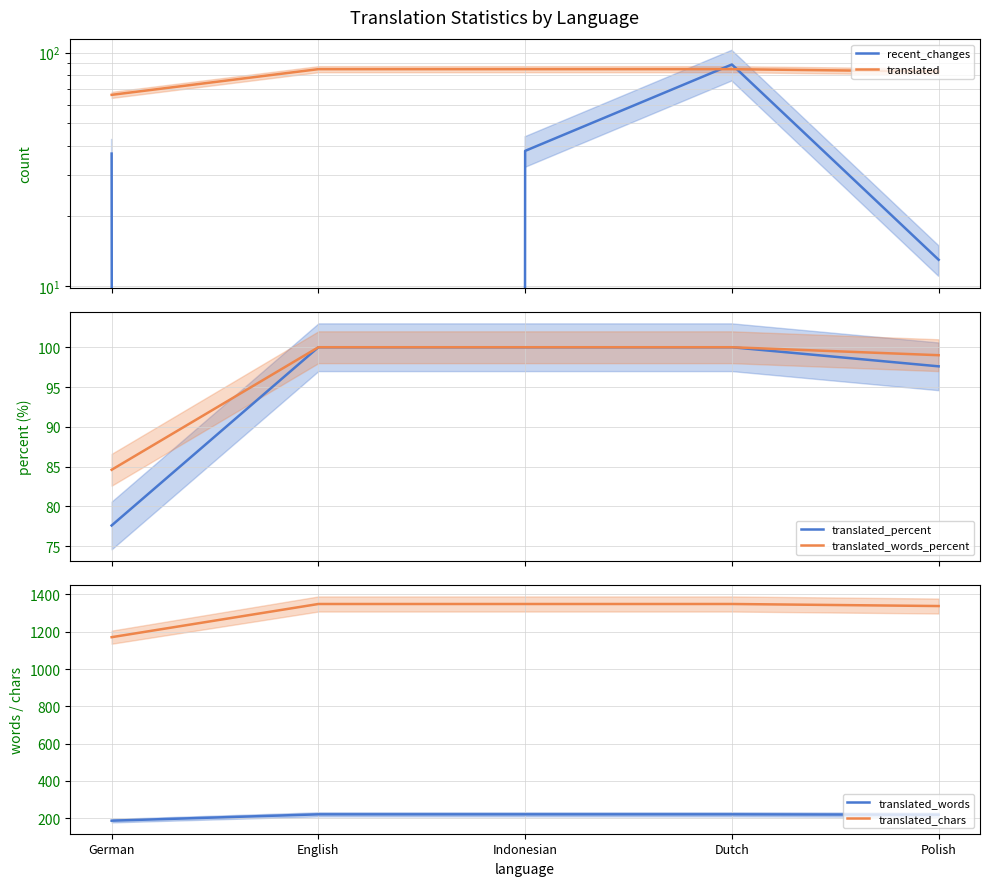

Reading left to right, transcribe all the data shown in this chart.

recent_changes: 37.0	0.0	38.0	89.0	13.0
translated: 66.0	85.0	85.0	85.0	83.0
translated_percent: 77.6	100.0	100.0	100.0	97.6
translated_words_percent: 84.6	100.0	100.0	100.0	99.0
translated_words: 187.0	221.0	221.0	221.0	219.0
translated_chars: 1171.0	1349.0	1349.0	1349.0	1338.0